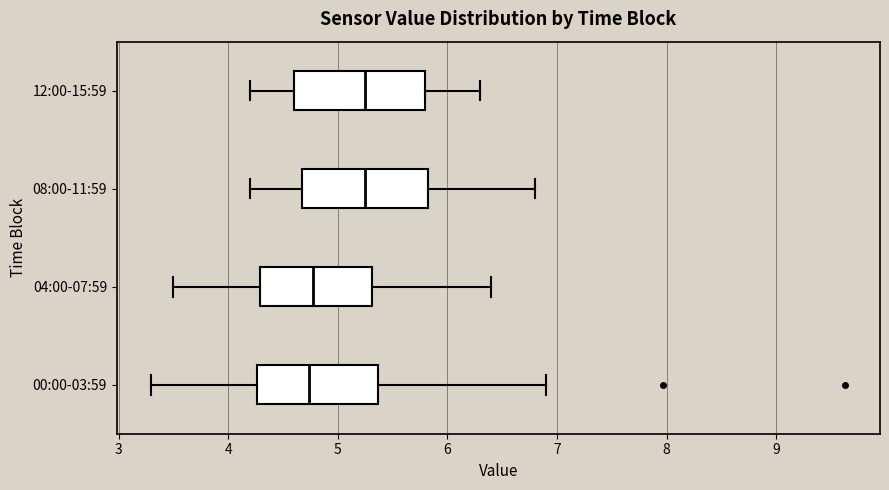

Reading bottom to top, read every box against the x-axis: the position of its median line, the range the box covers, and the ends of its whiskers. The values are not printed on the chart, so give them approximately, as read against the axis.

00:00-03:59: median 4.7, box 4.3 to 5.4, whiskers 3.3 to 6.9
04:00-07:59: median 4.8, box 4.3 to 5.3, whiskers 3.5 to 6.4
08:00-11:59: median 5.3, box 4.7 to 5.8, whiskers 4.2 to 6.8
12:00-15:59: median 5.3, box 4.6 to 5.8, whiskers 4.2 to 6.3